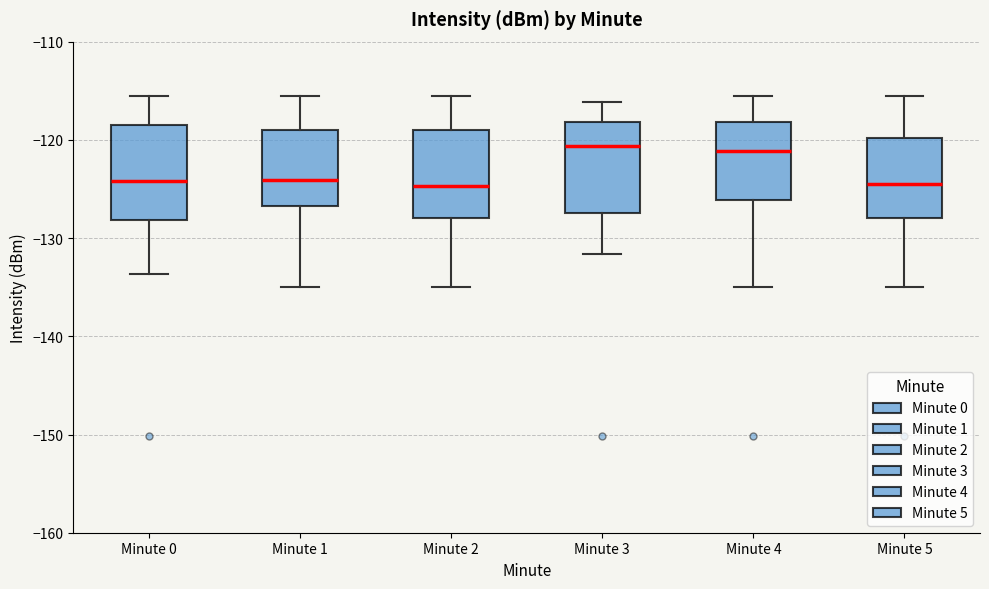

Reading left to right, read every box against the y-axis: the position of its median line, the range the box covers, and the ends of its whiskers. The values are not printed on the chart, so give them approximately, as read against the axis.

Minute 0: median -124, box -128 to -118, whiskers -134 to -116
Minute 1: median -124, box -127 to -119, whiskers -135 to -116
Minute 2: median -125, box -128 to -119, whiskers -135 to -116
Minute 3: median -121, box -127 to -118, whiskers -132 to -116
Minute 4: median -121, box -126 to -118, whiskers -135 to -116
Minute 5: median -125, box -128 to -120, whiskers -135 to -116